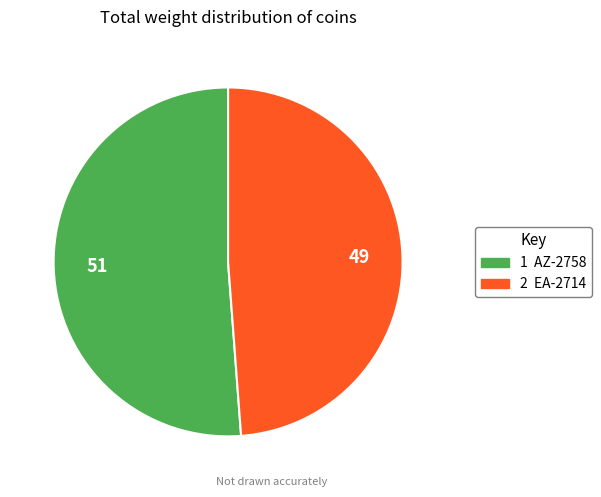

Is there a majority slice in this chart?

Yes